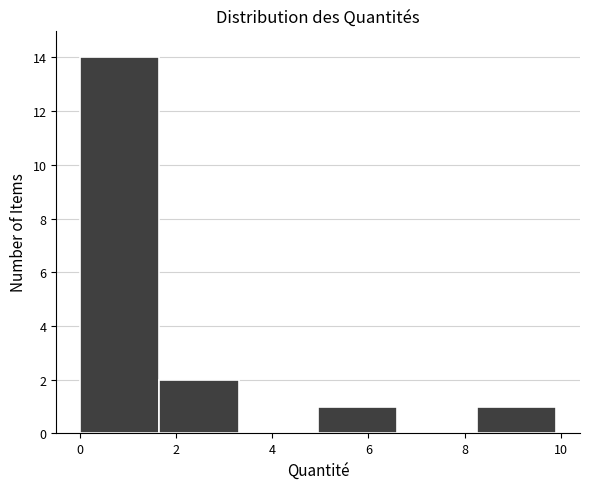

Which range on the x-axis has the tallest bar?

0.0 to 1.6